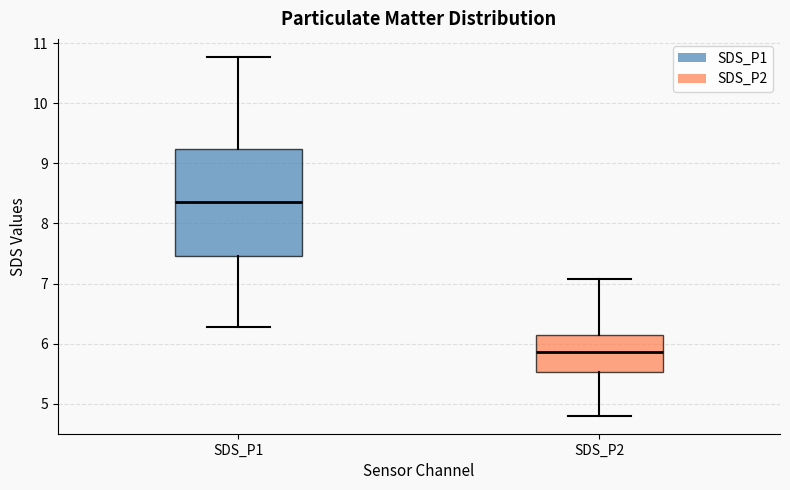

Comparing the boxes themselves (not the whiskers), which one is the tallest?

SDS_P1